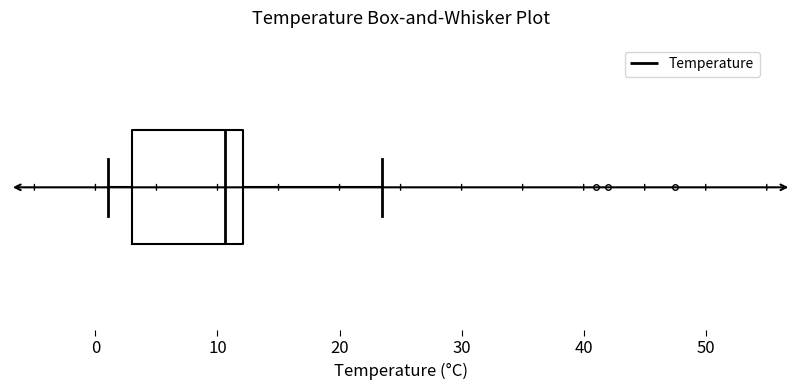

Where is the left edge of the box on the x-axis? The values are not printed on the chart, so give them approximately, as read against the axis.

3